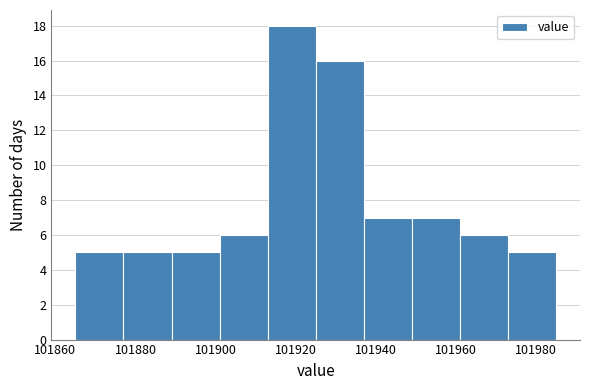

What is the height of the bar covering 101901 to 101913 on the x-axis? Neither the bar edges nor the heights are printed on the chart, so give them approximately, as read against the axes.

6